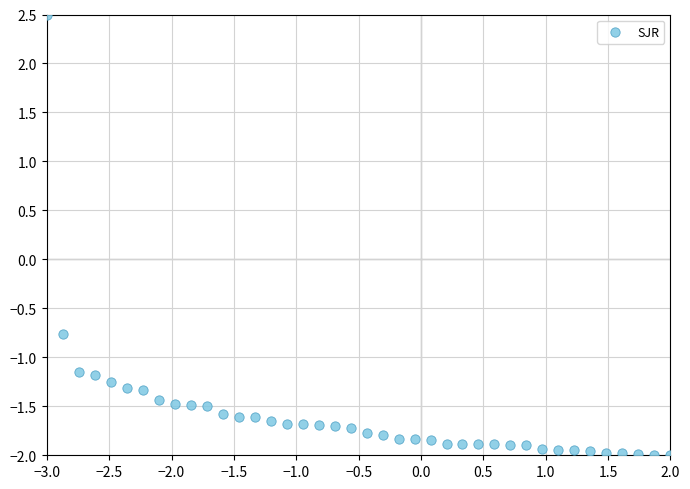

What Y value in the scatter plot is closest to 0?

-0.8